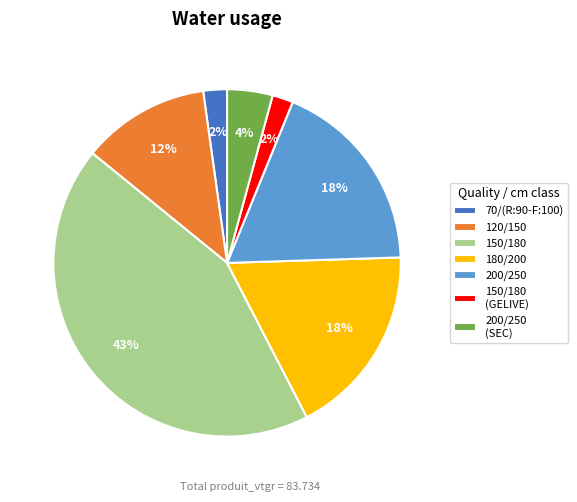

Which has a higher value, 120/150 or 200/250?

200/250